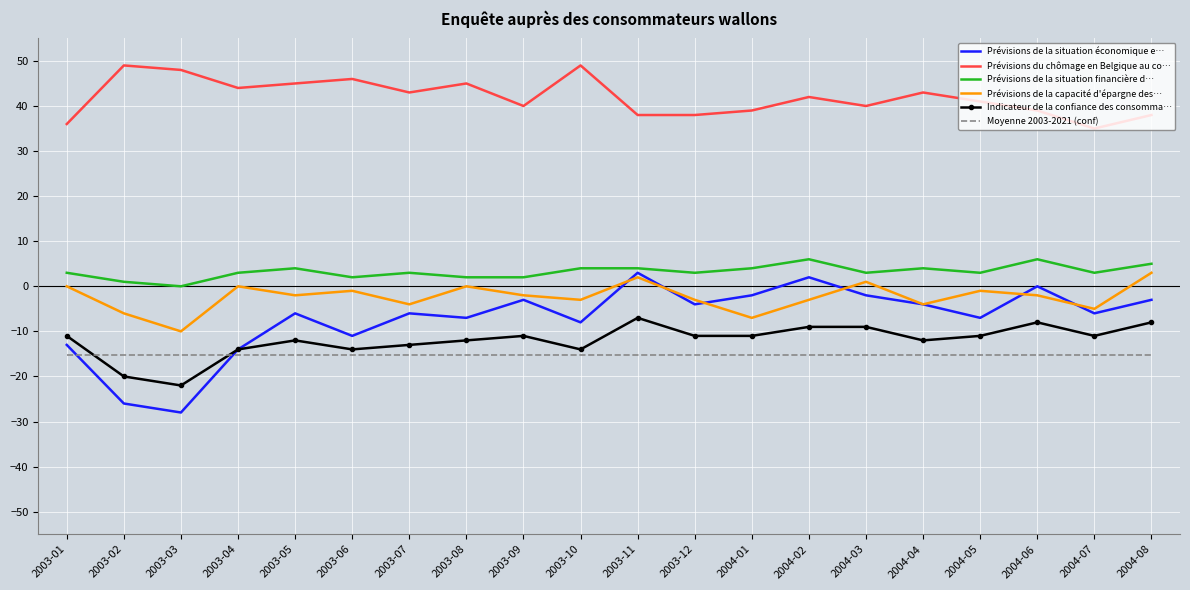

True or false: Prévisions de la capacité d'épargne des… and Prévisions de la situation financière d… cross at least once.

False